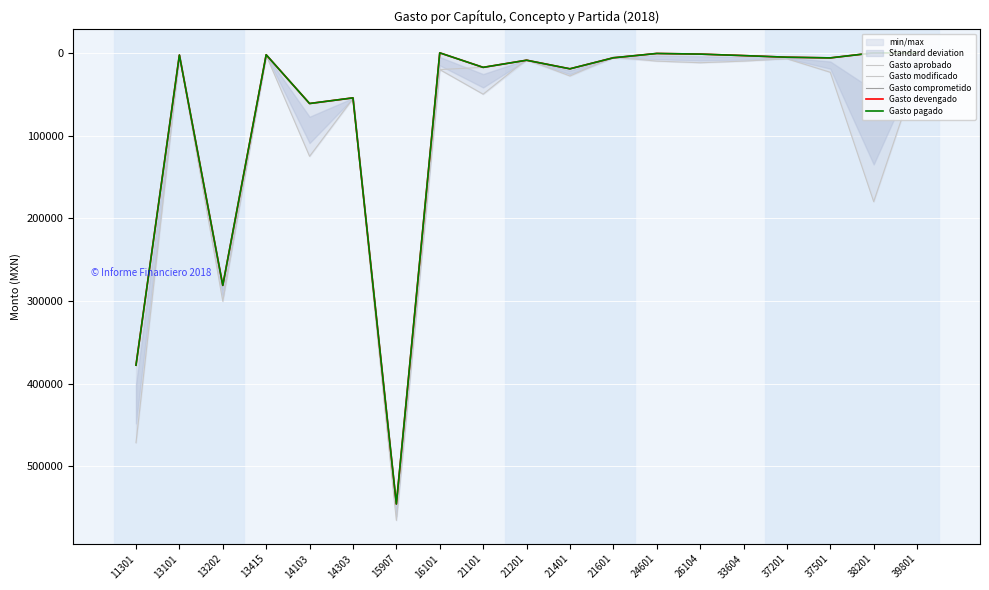

Reading right to left, transcribe all the data shown in this chart.

Gasto aprobado: 24291.0	180000.0	23500.0	7150.0	10000.0	11950.0	10000.0	5000.0	28000.0	8000.0	50000.0	20233.0	565575.0	55335.0	125136.0	2916.0	300478.0	3174.0	471624.0
Gasto modificado: 0.0	0.0	6104.0	5269.5	3306.0	1514.0	739.0	5988.1	19309.9	8919.8	17555.6	20233.0	545757.7	54456.3	61284.4	2308.5	281300.2	2645.0	377831.1
Gasto comprometido: 0.0	0.0	6104.0	5269.5	3306.0	1514.0	739.0	5988.1	19309.9	8919.8	17555.6	0.0	545757.7	54456.3	61284.4	2308.5	281300.2	2645.0	377831.1
Gasto devengado: 0.0	0.0	6104.0	5269.5	3306.0	1514.0	739.0	5988.1	19309.9	8919.8	17555.6	0.0	545757.7	54456.3	61284.4	2308.5	281300.2	2645.0	377831.1
Gasto pagado: 0.0	0.0	6104.0	5269.5	3306.0	1514.0	739.0	5988.1	19309.9	8919.8	17555.6	0.0	545757.7	54456.3	61284.4	2308.5	281300.2	2645.0	377831.1